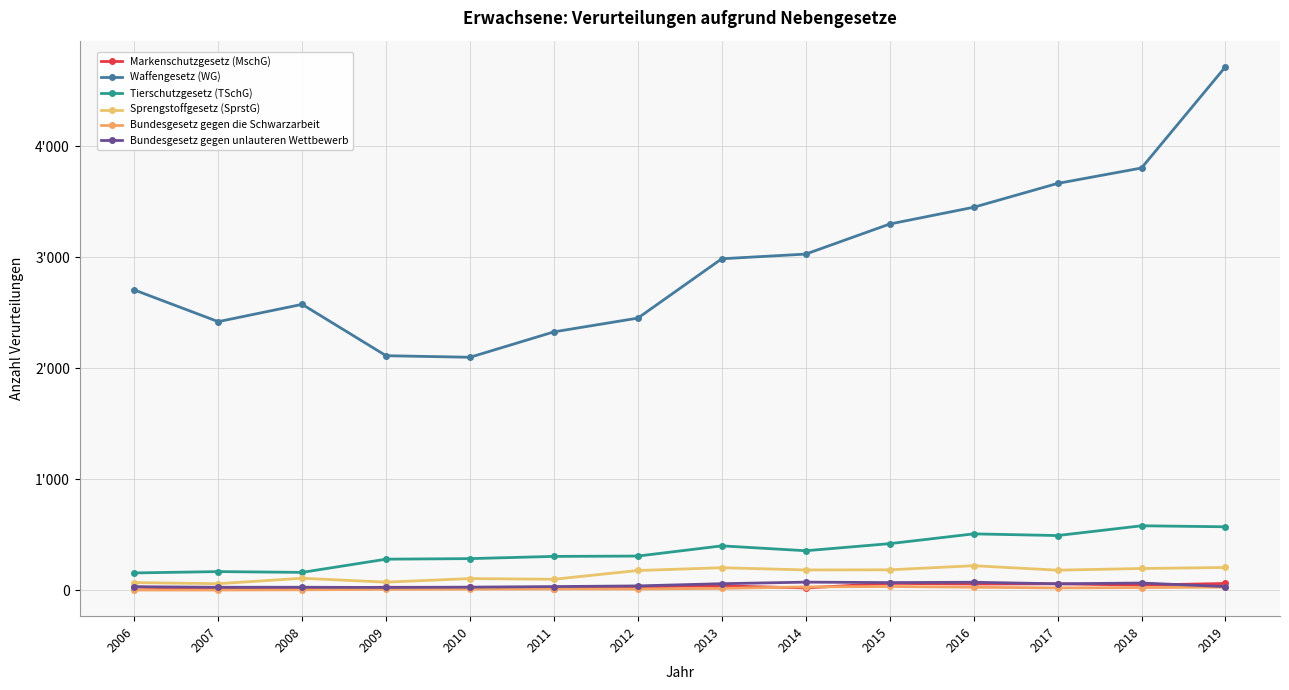

At which category does Bundesgesetz gegen die Schwarzarbeit reach its first local peak?

2011